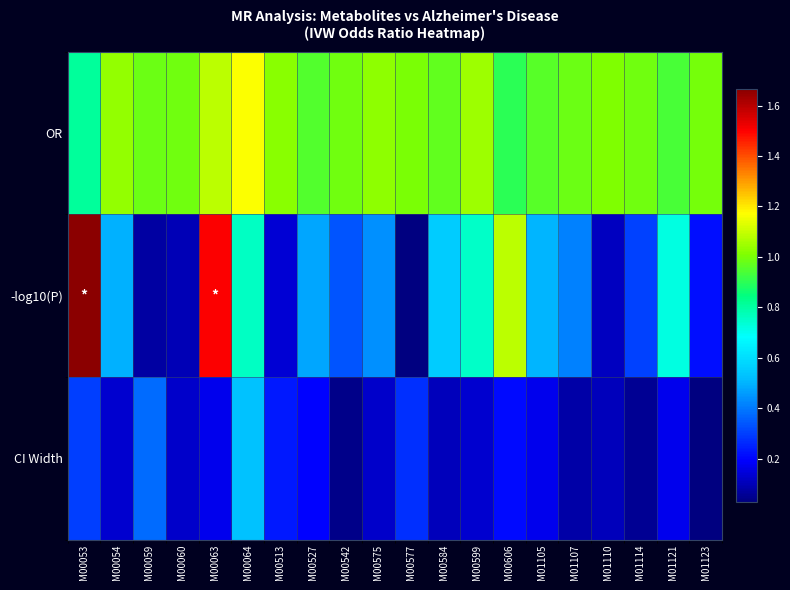

Reading left to right, what are all the values shown in this chart?

OR: M00053=0.8	M00054=1.0	M00059=1.0	M00060=1.0	M00063=1.1	M00064=1.2	M00513=1.0	M00527=1.0	M00542=1.0	M00575=1.0	M00577=1.0	M00584=1.0	M00599=1.0	M00606=0.9	M01105=1.0	M01107=1.0	M01110=1.0	M01114=1.0	M01121=0.9	M01123=1.0
-log10(P): M00053=1.7	M00054=0.5	M00059=0.1	M00060=0.1	M00063=1.5	M00064=0.8	M00513=0.1	M00527=0.5	M00542=0.3	M00575=0.4	M00577=0.0	M00584=0.6	M00599=0.8	M00606=1.1	M01105=0.5	M01107=0.4	M01110=0.1	M01114=0.3	M01121=0.7	M01123=0.2
CI Width: M00053=0.3	M00054=0.1	M00059=0.4	M00060=0.1	M00063=0.2	M00064=0.5	M00513=0.2	M00527=0.2	M00542=0.0	M00575=0.1	M00577=0.3	M00584=0.1	M00599=0.1	M00606=0.2	M01105=0.2	M01107=0.1	M01110=0.1	M01114=0.1	M01121=0.2	M01123=0.0